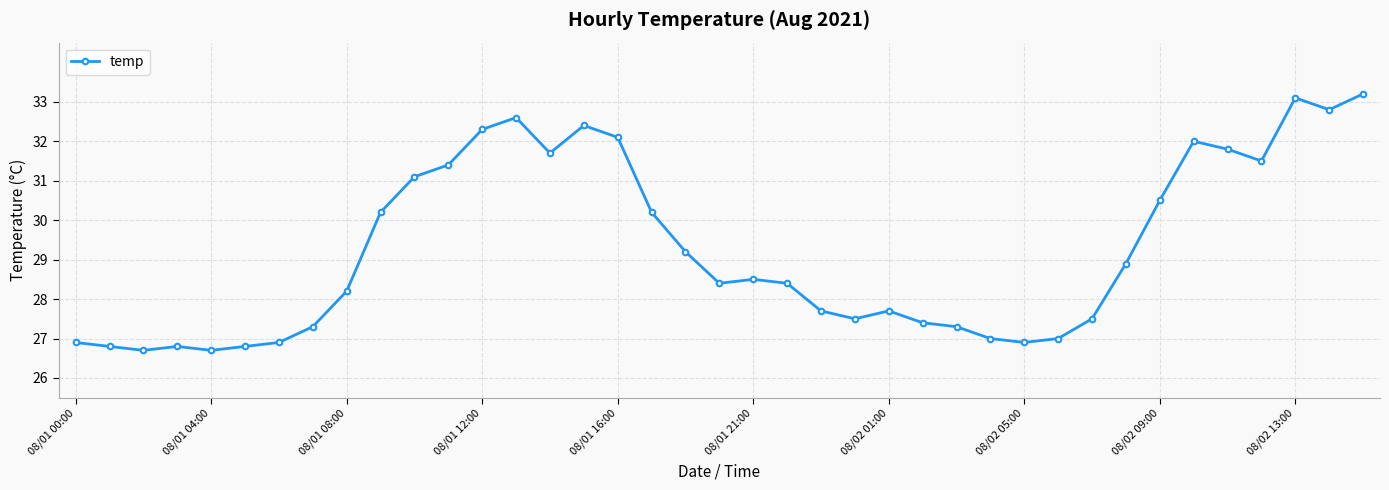

Reading left to right, extract all data points from this chart.

26.9	26.8	26.7	26.8	26.7	26.8	26.9	27.3	28.2	30.2	31.1	31.4	32.3	32.6	31.7	32.4	32.1	30.2	29.2	28.4	28.5	28.4	27.7	27.5	27.7	27.4	27.3	27.0	26.9	27.0	27.5	28.9	30.5	32.0	31.8	31.5	33.1	32.8	33.2